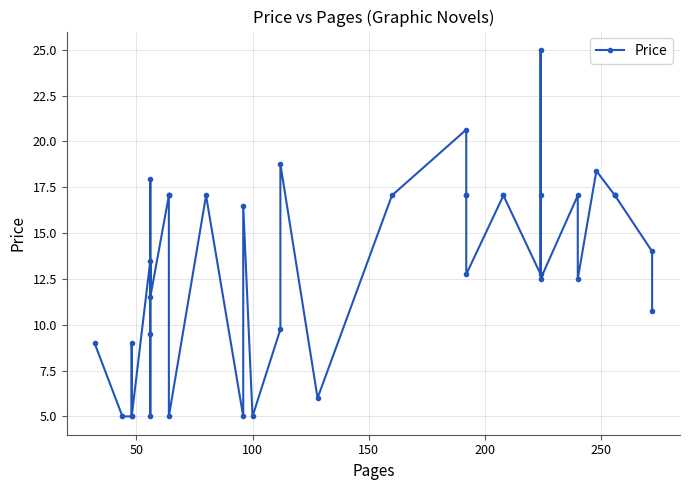

Reading left to right, list all the values displayed in this chart.

9.0	5.0	5.0	9.0	5.0	13.5	9.5	5.0	17.9	11.5	17.1	17.1	17.1	5.0	17.1	5.0	16.5	5.0	9.8	18.8	6.0	17.1	20.6	17.1	17.1	12.8	17.1	17.1	12.8	17.1	25.0	12.5	17.1	12.5	18.4	17.1	17.1	17.1	14.0	10.8